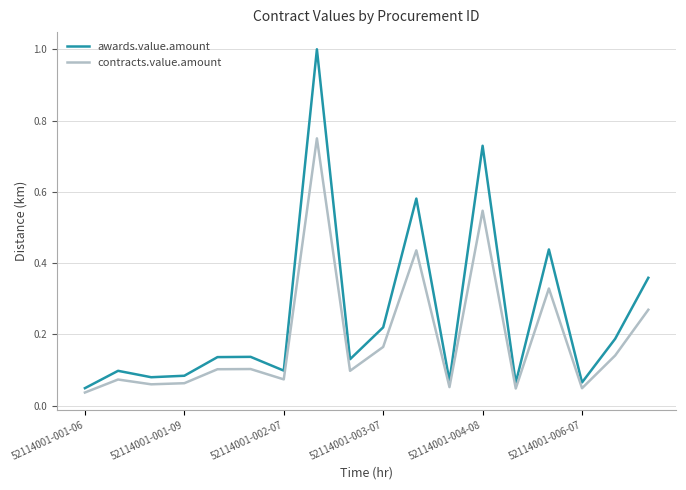

What is the highest value of the awards.value.amount series?

1.0